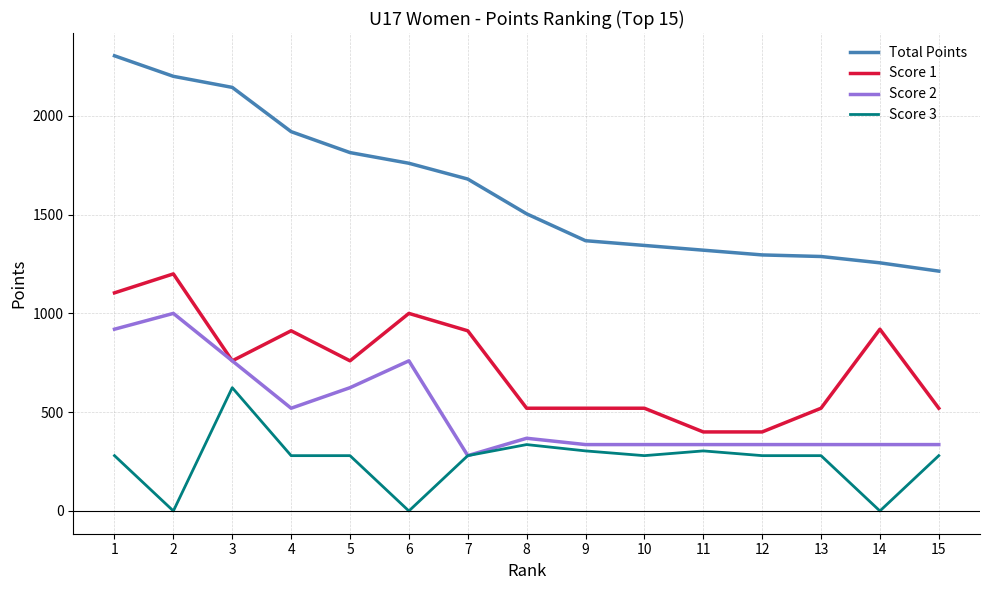

At which category is the sum across all series the highest?

1